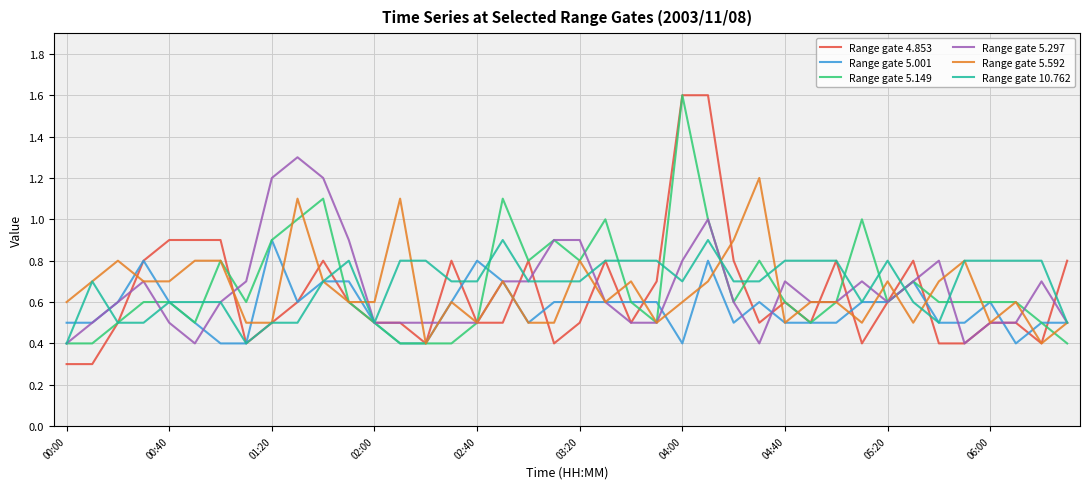

Which series has the largest range (max minus min)?

Range gate 4.853